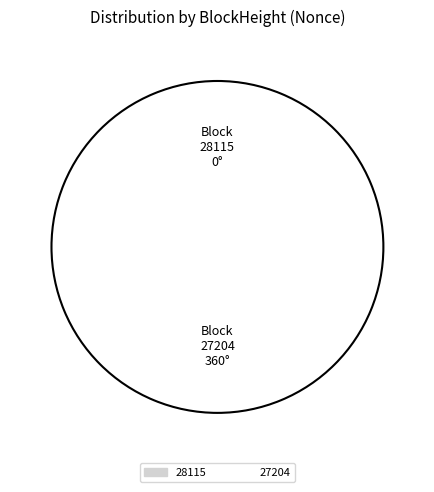

To the nearest percent, what is the difference between the largest and smallest slice percentages?

100%